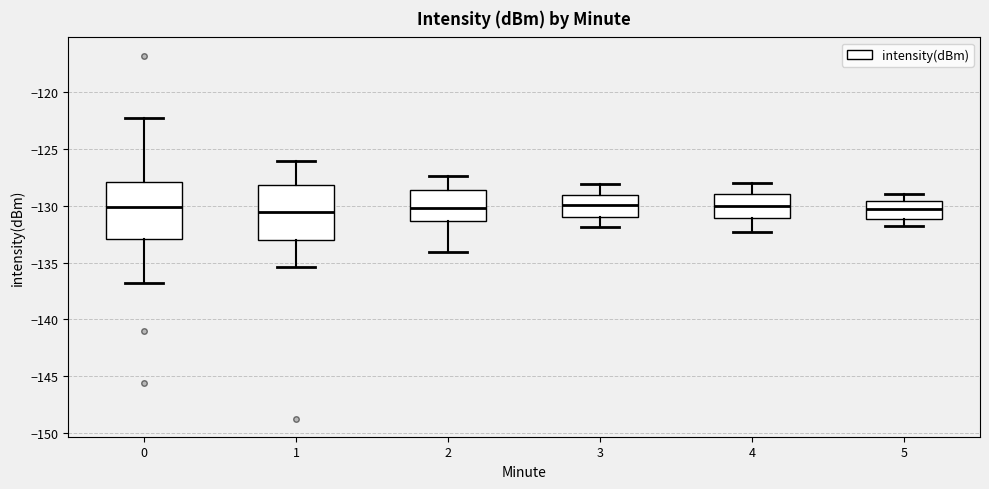

Where does the upper whisker of the box at x = 4 end on the y-axis? The values are not printed on the chart, so give them approximately, as read against the axis.

-128.0